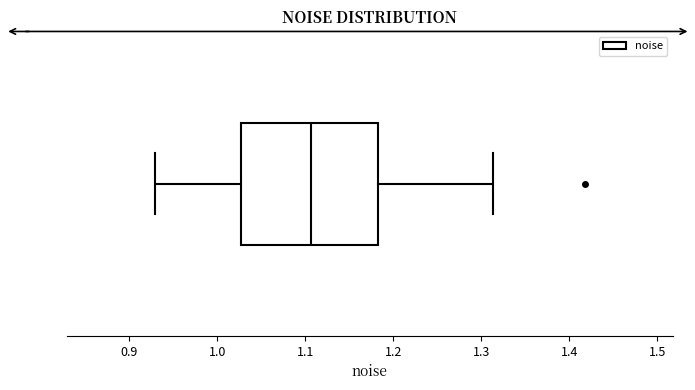

Read this box plot against the x-axis: the position of the median line, the range covered by the box, and the ends of both whiskers. The values are not printed on the chart, so give them approximately, as read against the axis.

median 1.11, box 1.03 to 1.18, whiskers 0.93 to 1.31